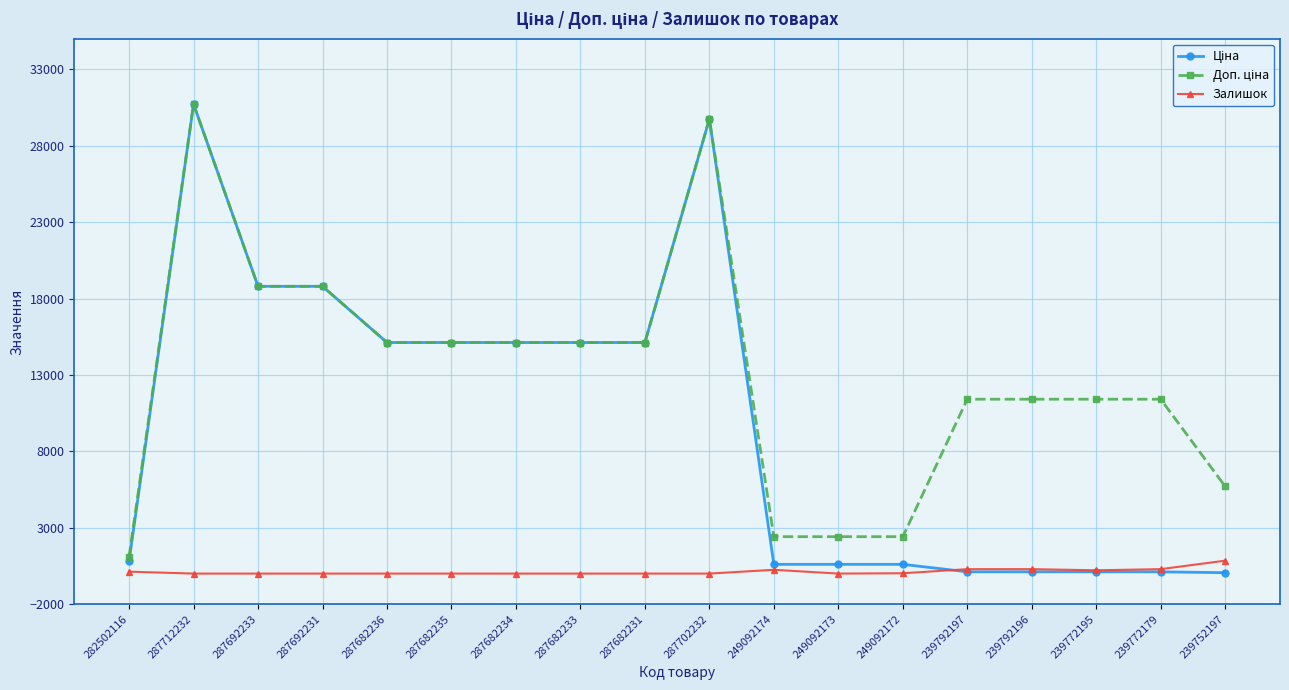

The value of Залишок at 287692231 is 0.0. True or false?

True